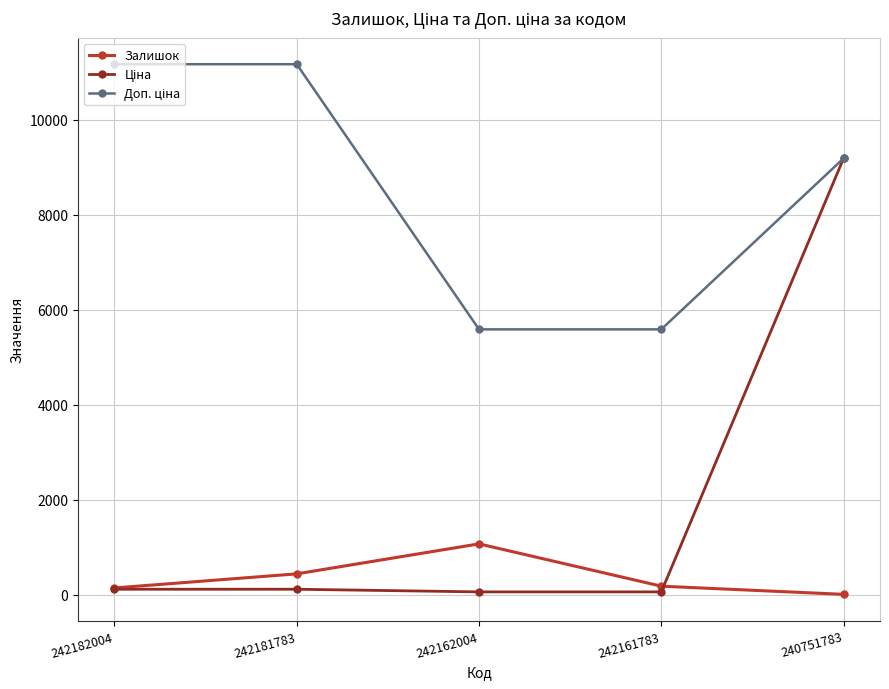

At how many categories does at least one series exceed 4835?

5